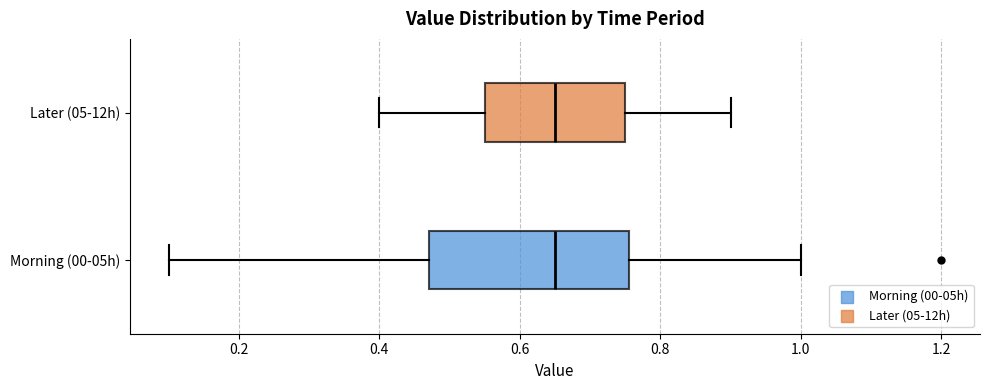

Comparing the boxes themselves (not the whiskers), which one is the widest?

Morning (00-05h)